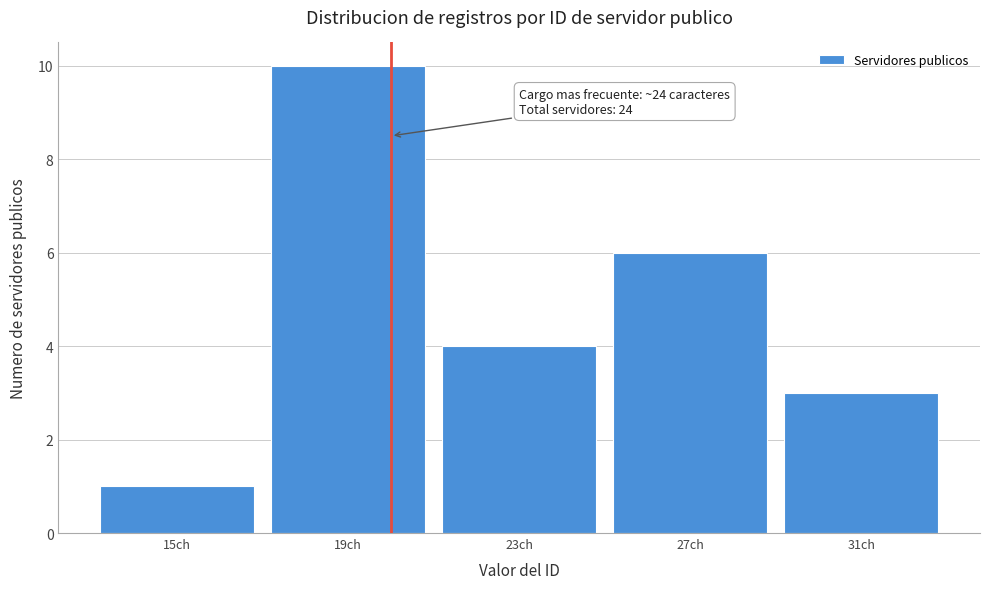

Reading left to right, what are all the values shown in this chart?

1	10	4	6	3